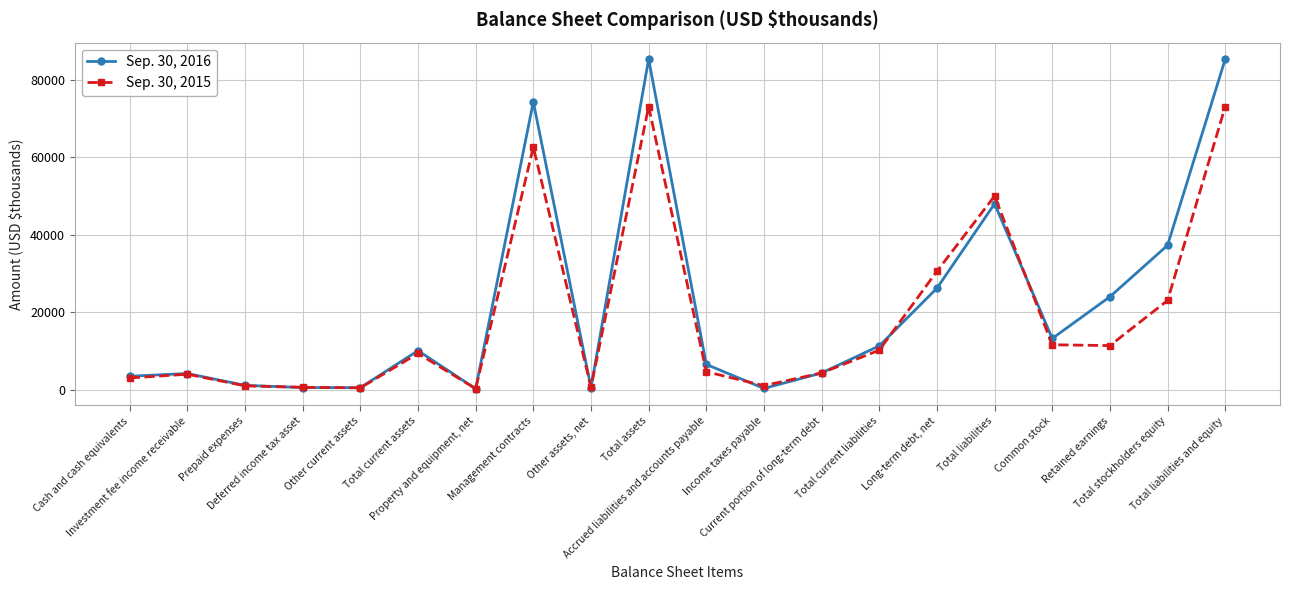

What is the approximate value of Sep. 30, 2016 at Total current liabilities, to the nearest 10?

11370